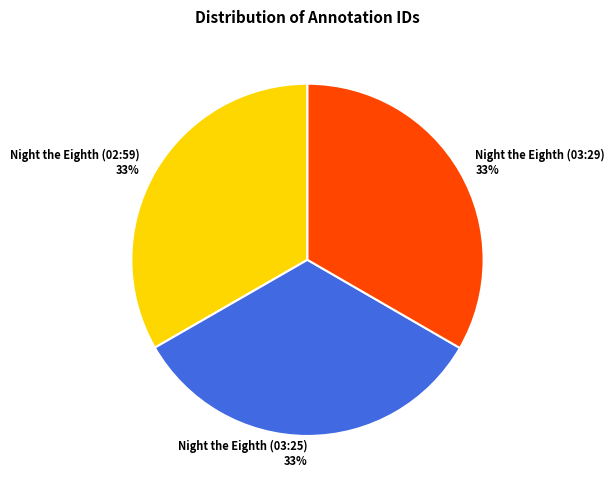

To the nearest percent, what percentage of the pie is Night the Eighth (03:29)?

33%